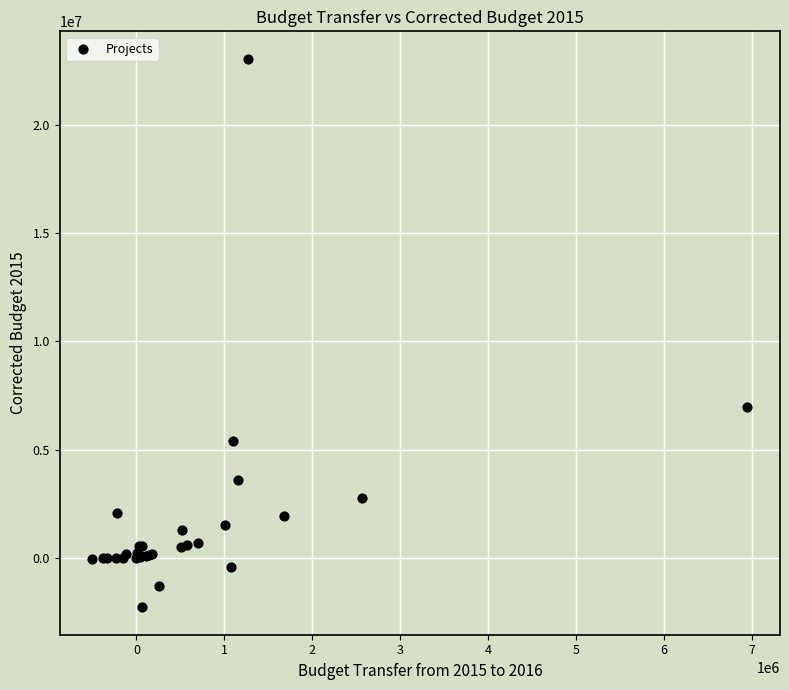

What Y value in the scatter plot is closest to 10377304?

6947200